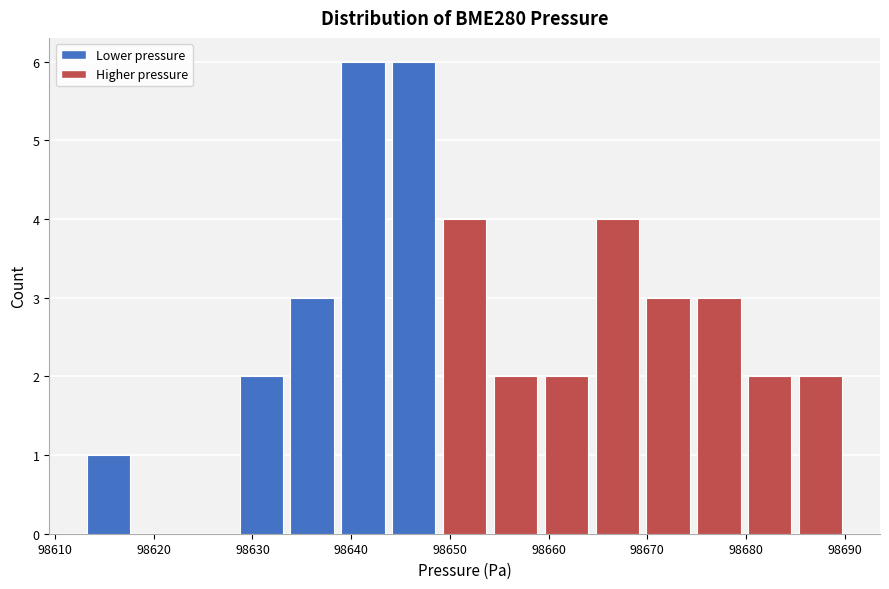

Reading left to right, transcribe this chart: for each bar, give the range it covers on the x-axis and its height. Neither the bar edges nor the heights are printed on the chart, so give them approximately, as read against the axes.

98613 to 98618: 1
98618 to 98623: 0
98623 to 98628: 0
98628 to 98633: 2
98633 to 98639: 3
98639 to 98644: 6
98644 to 98649: 6
98649 to 98654: 4
98654 to 98659: 2
98659 to 98664: 2
98664 to 98670: 4
98670 to 98675: 3
98675 to 98680: 3
98680 to 98685: 2
98685 to 98690: 2